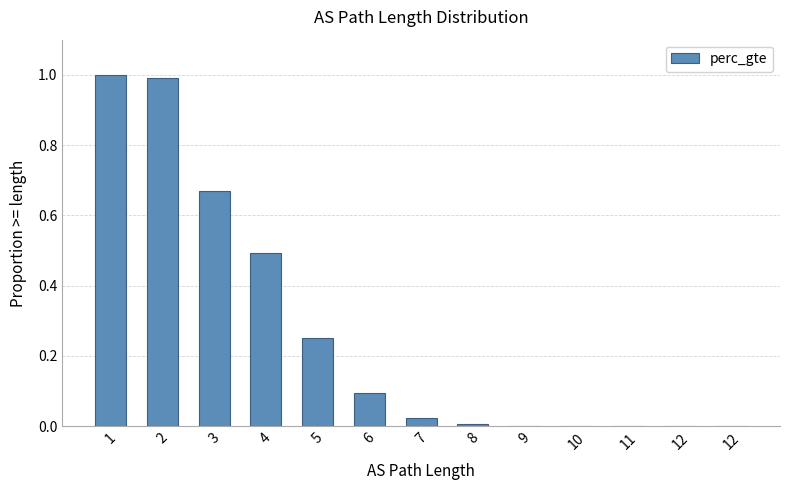

List the labels in order of value, largest first.

1, 2, 3, 4, 5, 6, 7, 8, 9, 10, 11, 12, 12